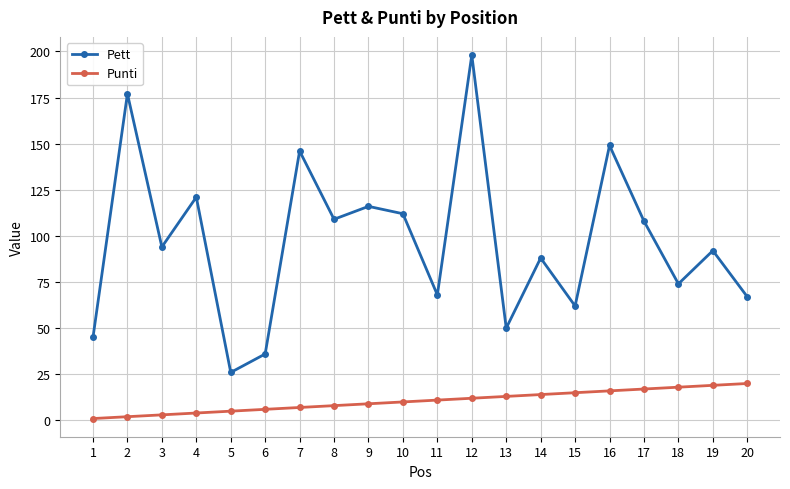

How many lines are shown in the chart?

2